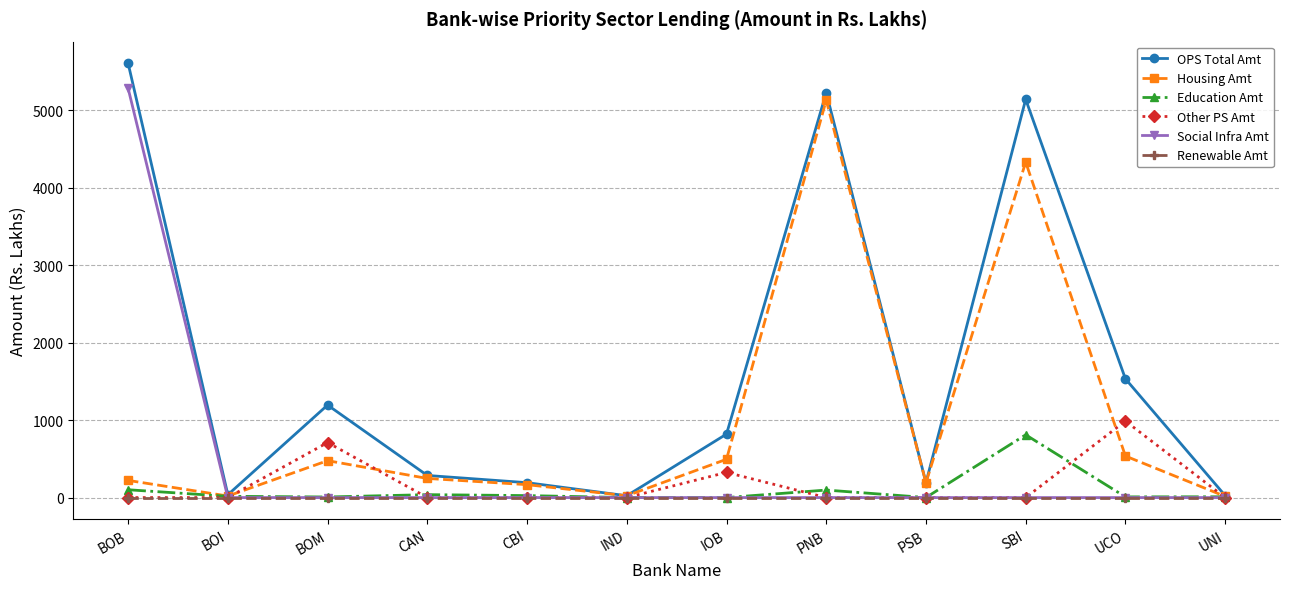

Which series has the largest total across all categories?

OPS Total Amt